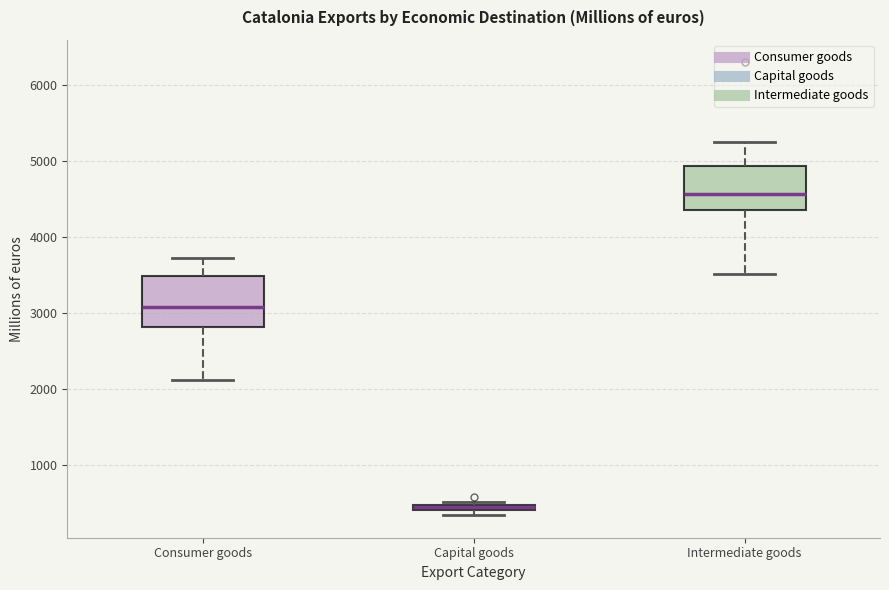

Which box has the lowest median line?

Capital goods